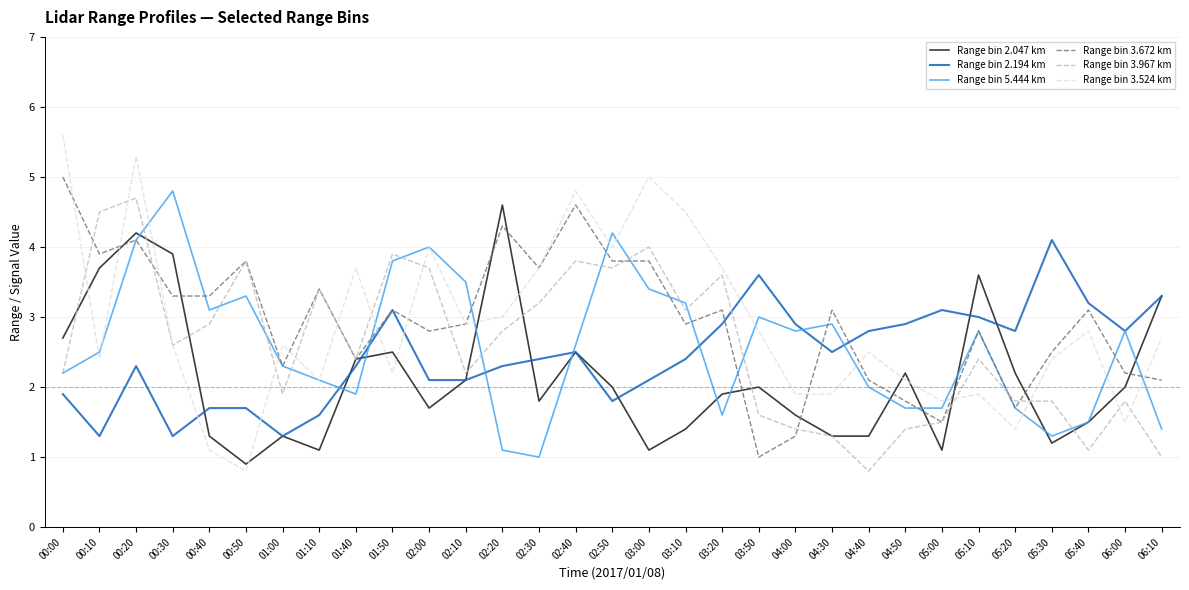

How many lines are shown in the chart?

6